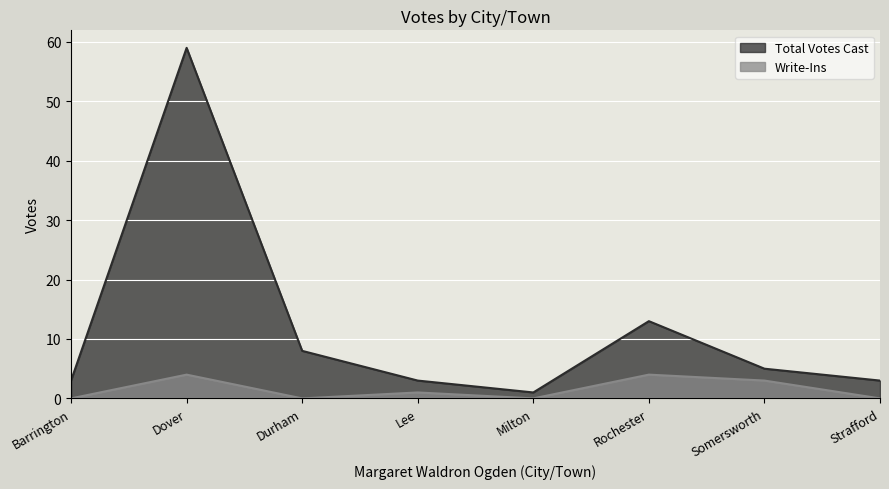

At Lee, list the series in order from largest to smallest.

Total Votes Cast, Write-Ins